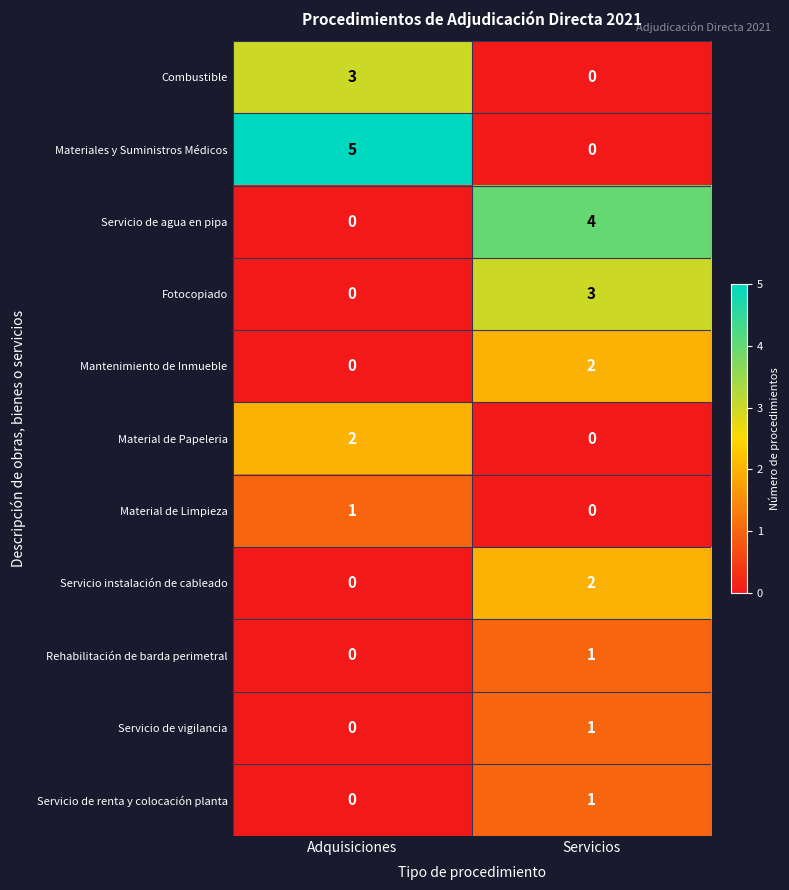

The Mantenimiento de Inmueble series shows 2 at Servicios. True or false?

True